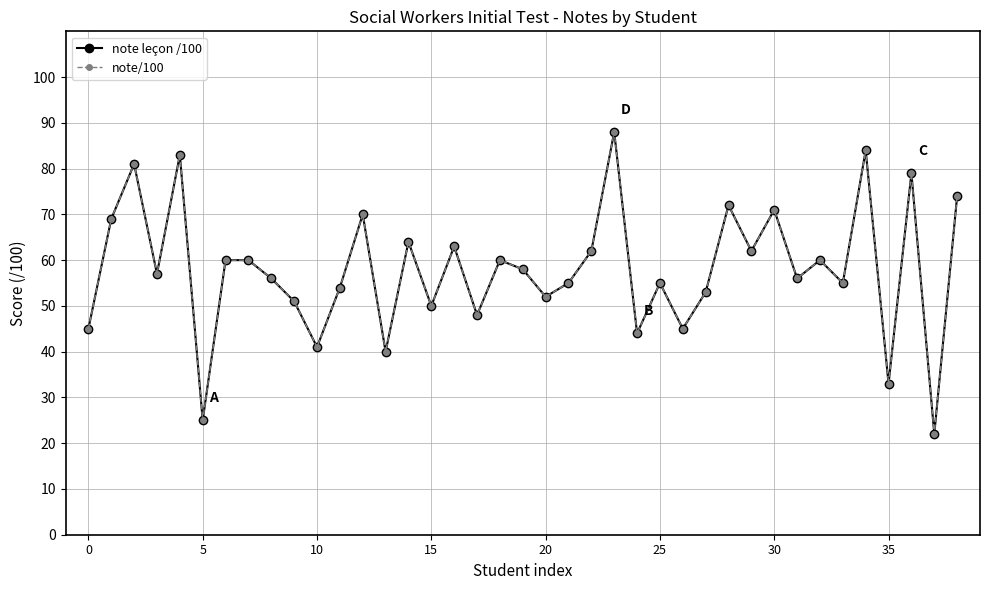

Does the chart have visible grid lines?

Yes